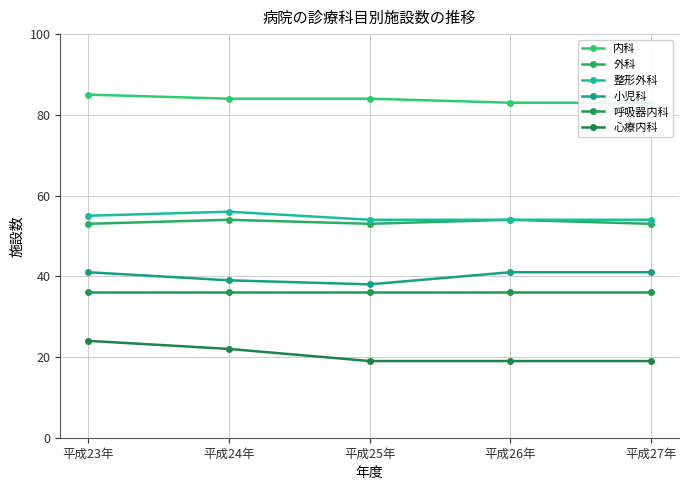

True or false: 内科 and 小児科 cross at least once.

False